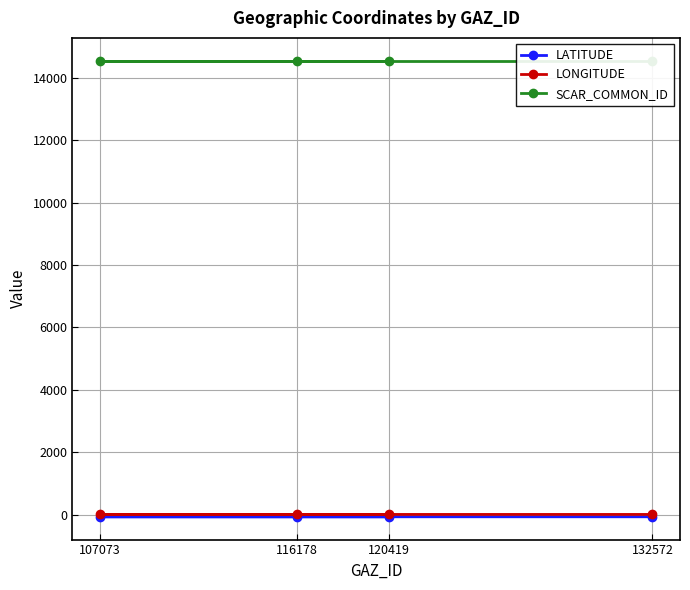

What is the sum of the LATITUDE values at 107073 and 132572?

-144.3